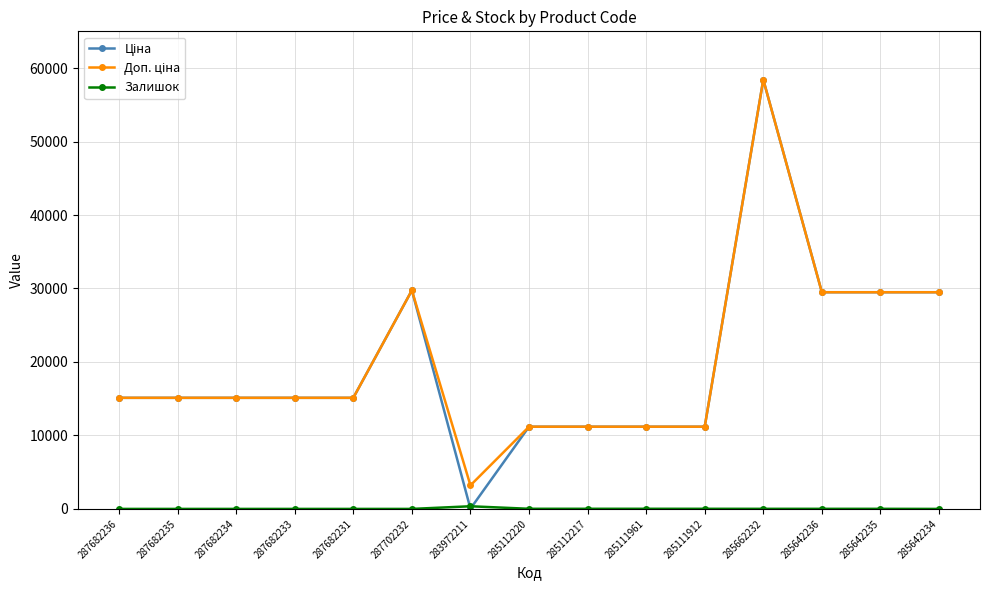

Which category has the highest value across all series?

285662232